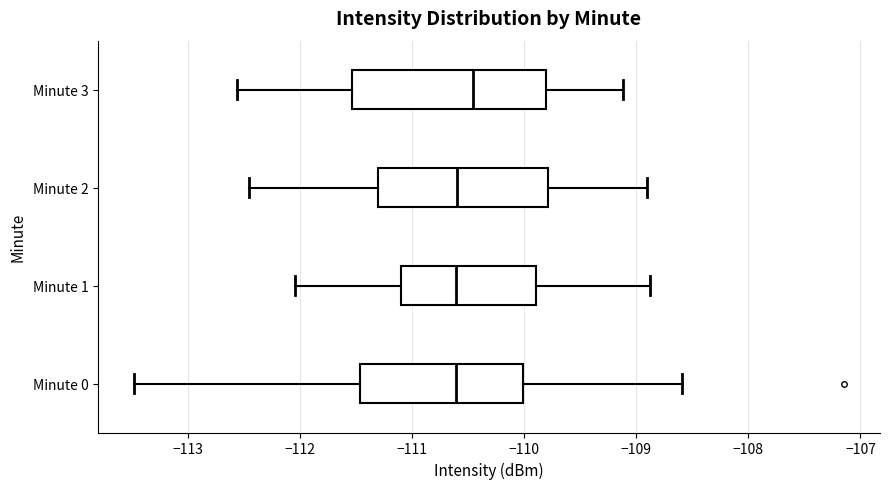

Comparing the boxes themselves (not the whiskers), which one is the widest?

Minute 3